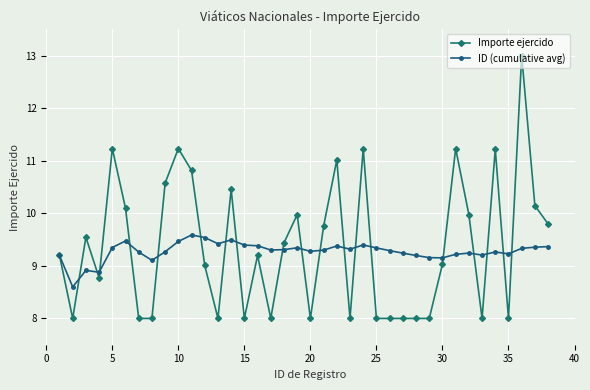

List the series in order of their peak value, highest first.

Importe ejercido, ID (cumulative avg)